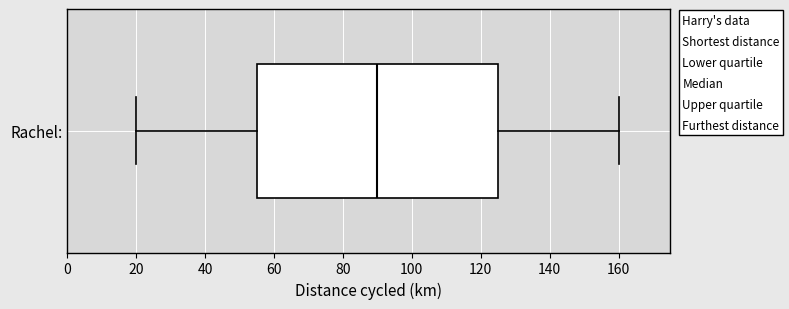

Transcribe this box plot: give where the median line is, the range the box spans, and where the two whiskers end, as read against the x-axis. The values are not printed on the chart, so give them approximately, as read against the axis.

median 90, box 56 to 126, whiskers 20 to 160